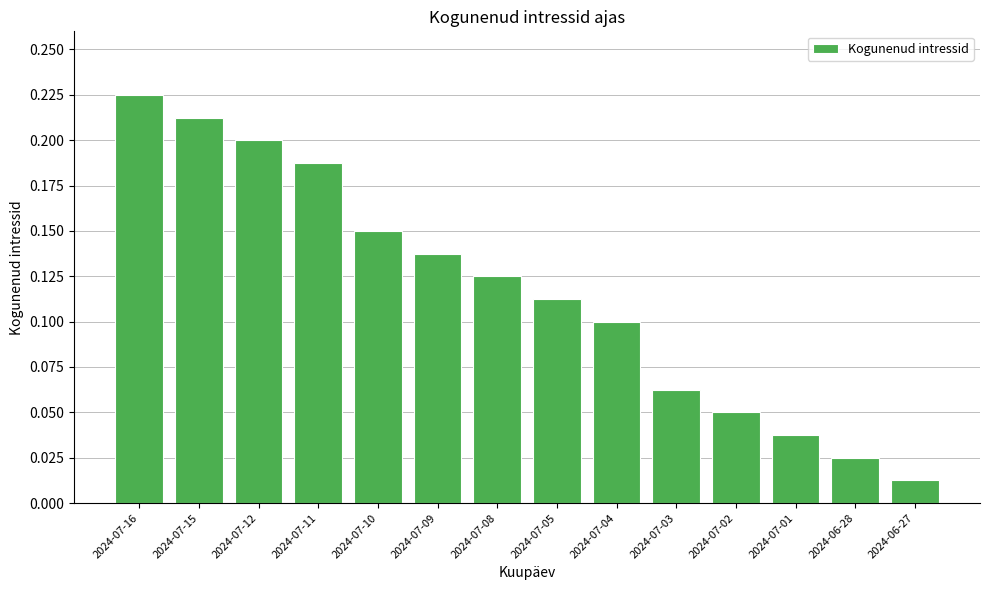

How many series are shown in this chart?

1